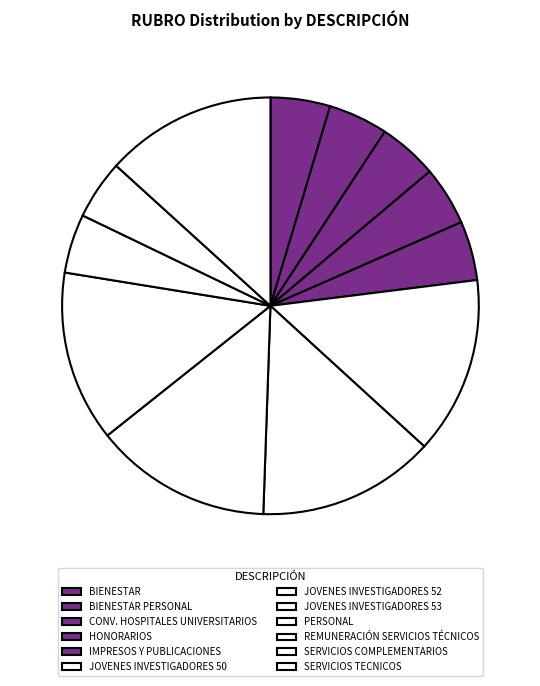

How many slices are in this pie chart?

12